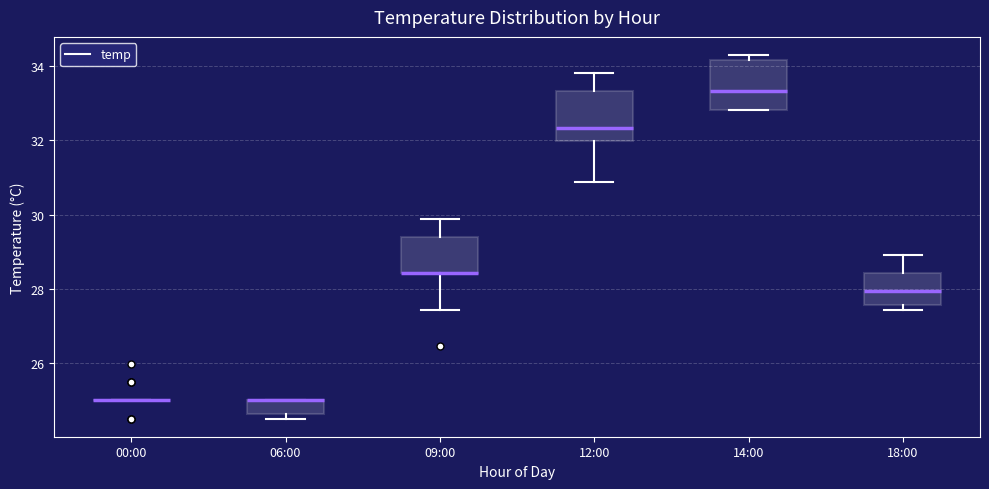

Reading left to right, transcribe this box plot: for each box, give where its median line is, the range the box spans, and where its two whiskers end, as read against the y-axis. The values are not printed on the chart, so give them approximately, as read against the axis.

00:00: box collapsed to a line at 25.0, whiskers 25.0 to 25.0
06:00: median 25.0 (drawn on the box's upper edge), box 24.6 to 25.0, whiskers 24.6 (just below the box's lower edge) to 25.0
09:00: median 28.4 (drawn on the box's lower edge), box 28.4 to 29.4, whiskers 27.4 to 29.8
12:00: median 32.4, box 32.0 to 33.4, whiskers 30.8 to 33.8
14:00: median 33.4, box 32.8 to 34.2, whiskers 32.8 to 34.4
18:00: median 28.0, box 27.6 to 28.4, whiskers 27.4 to 29.0